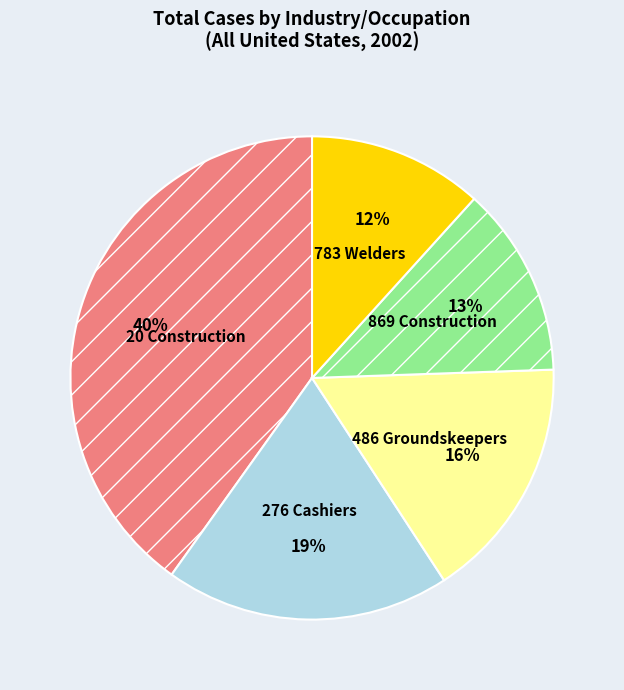

To the nearest percent, what is the average slice percentage?

20%